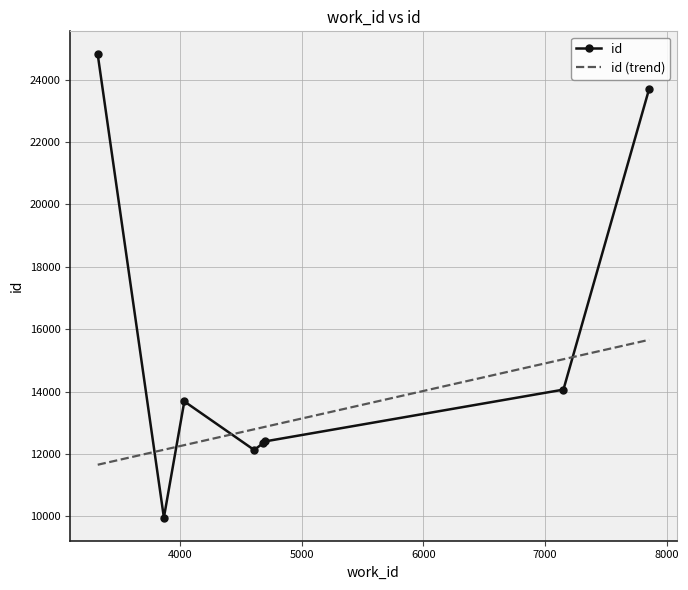

What is the difference between the second highest and minimum values in the id (trend) series?

3381.7